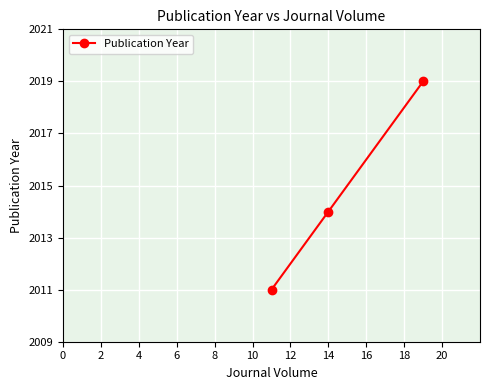

What is the greatest value displayed?

2019